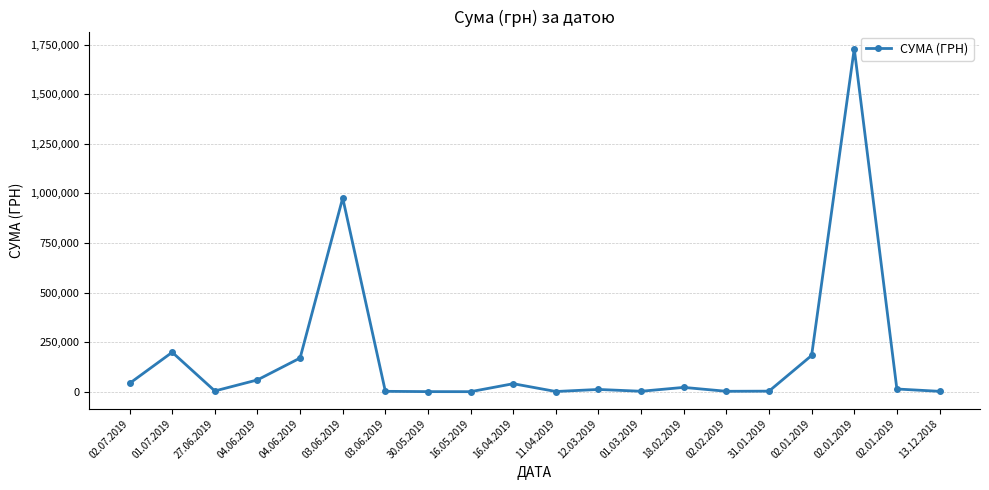

The value at 16.05.2019 is 237.1. True or false?

True